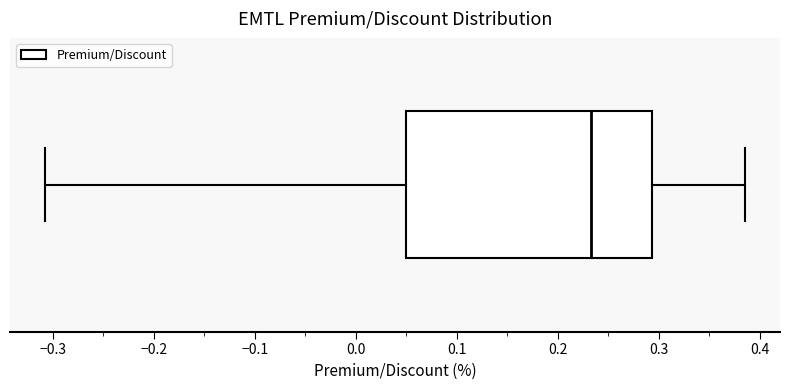

Transcribe this box plot: give where the median line is, the range the box spans, and where the two whiskers end, as read against the x-axis. The values are not printed on the chart, so give them approximately, as read against the axis.

median 0.23, box 0.05 to 0.29, whiskers -0.31 to 0.39